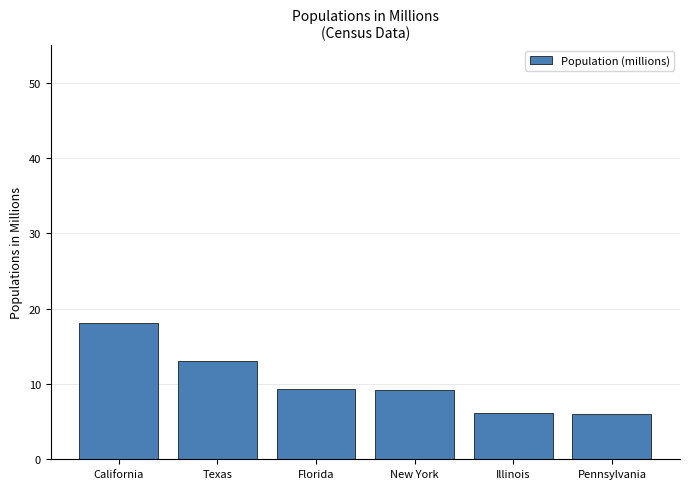

Are the bars grouped side by side (vs. stacked)?

No